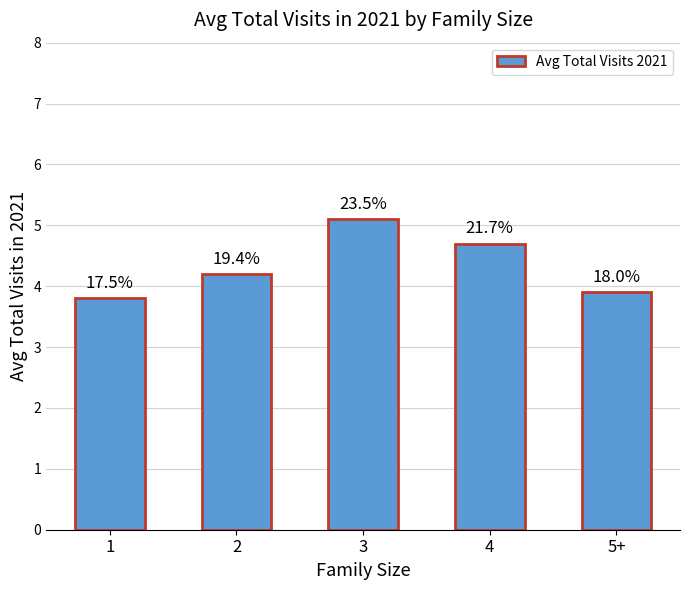

Which has a higher value, 3 or 4?

3